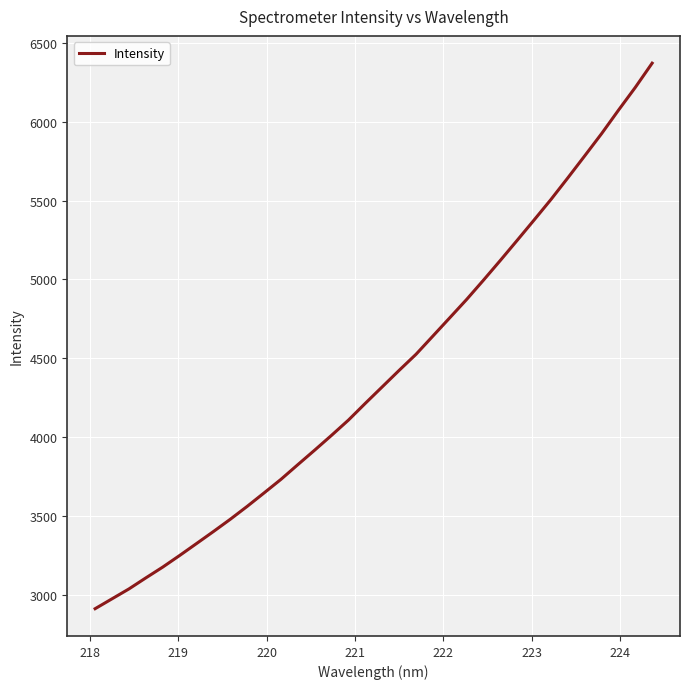

What is the maximum value shown in the chart?

6372.6